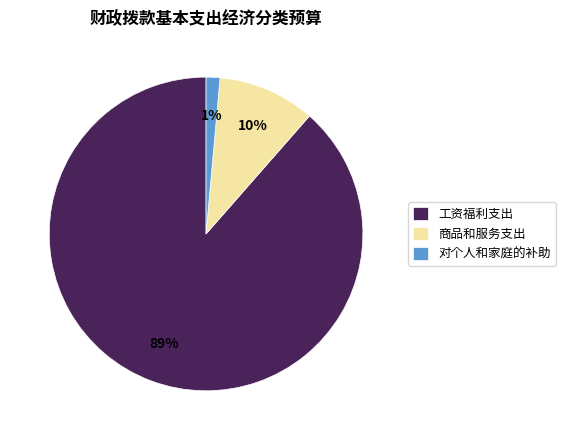

Approximately how many times larger is the value at 对个人和家庭的补助 compared to 商品和服务支出?

0.1